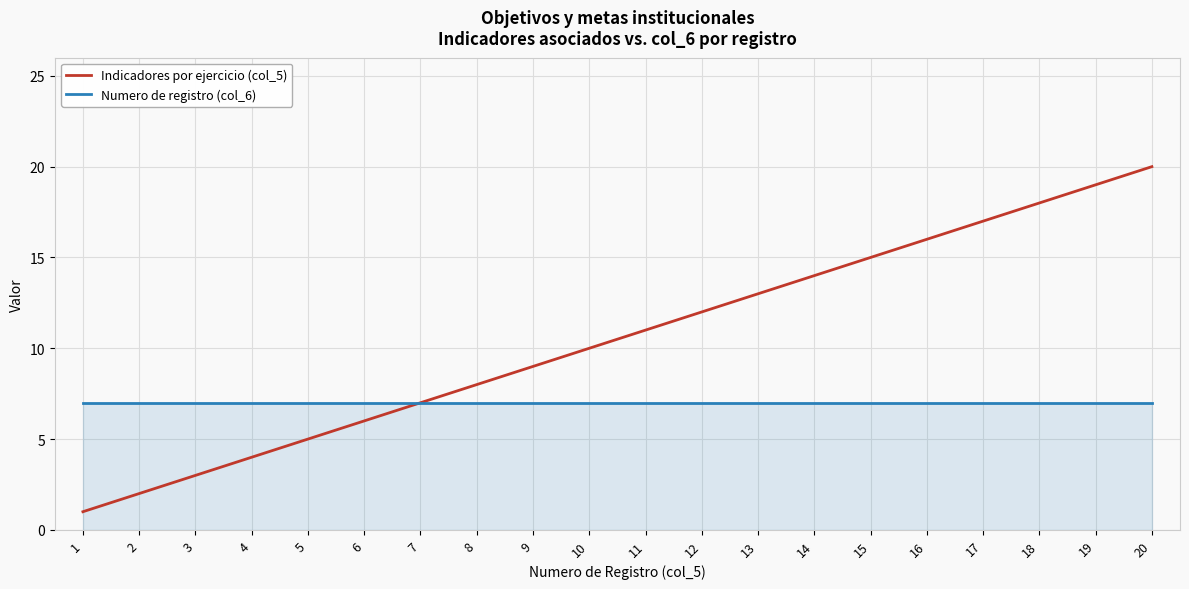

At 6, list the series in order from largest to smallest.

Numero de registro (col_6), Indicadores por ejercicio (col_5)